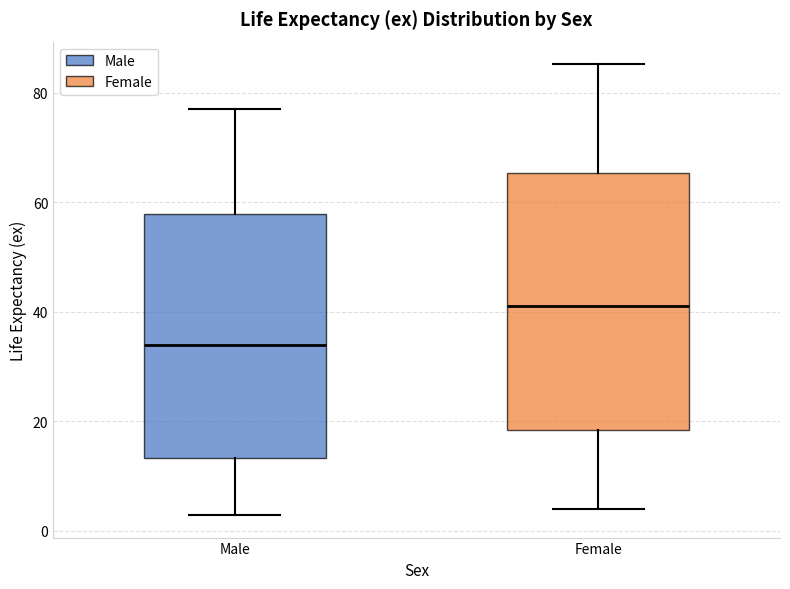

Which box is the tallest, from its lower edge to its upper edge?

Female